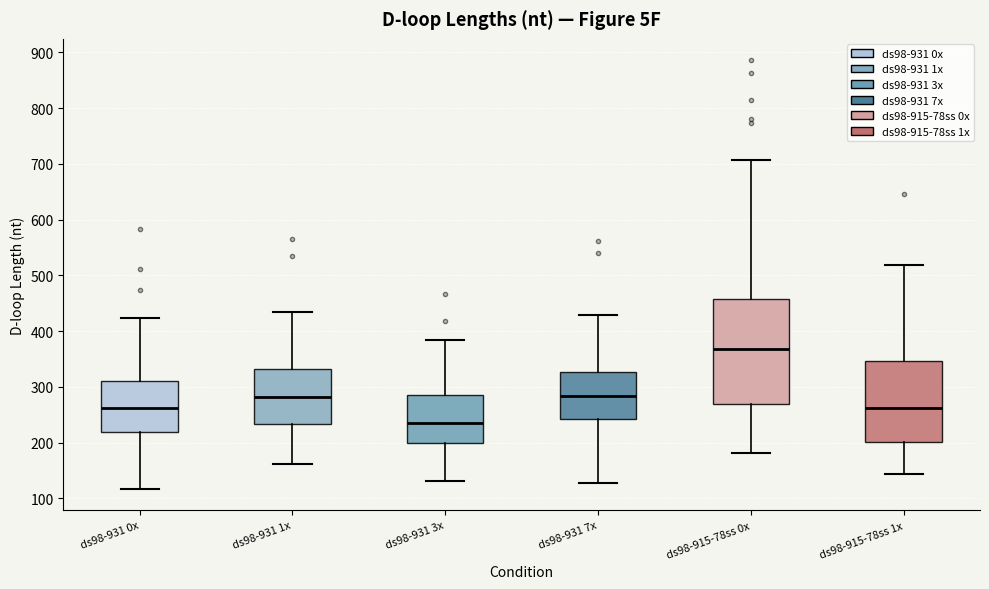

Reading left to right, transcribe this box plot: for each box, give where its median line is, the range the box spans, and where its two whiskers end, as read against the y-axis. The values are not printed on the chart, so give them approximately, as read against the axis.

ds98-931 0x: median 260, box 220 to 310, whiskers 120 to 420
ds98-931 1x: median 280, box 230 to 330, whiskers 160 to 430
ds98-931 3x: median 240, box 200 to 290, whiskers 130 to 390
ds98-931 7x: median 280, box 240 to 330, whiskers 130 to 430
ds98-915-78ss 0x: median 370, box 270 to 460, whiskers 180 to 710
ds98-915-78ss 1x: median 260, box 200 to 350, whiskers 140 to 520